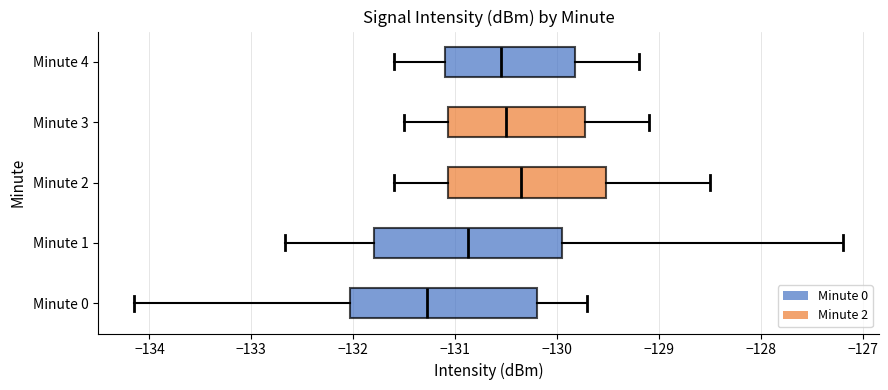

Where does the median line of the box for Minute 3 sit on the x-axis? The values are not printed on the chart, so give them approximately, as read against the axis.

-130.5